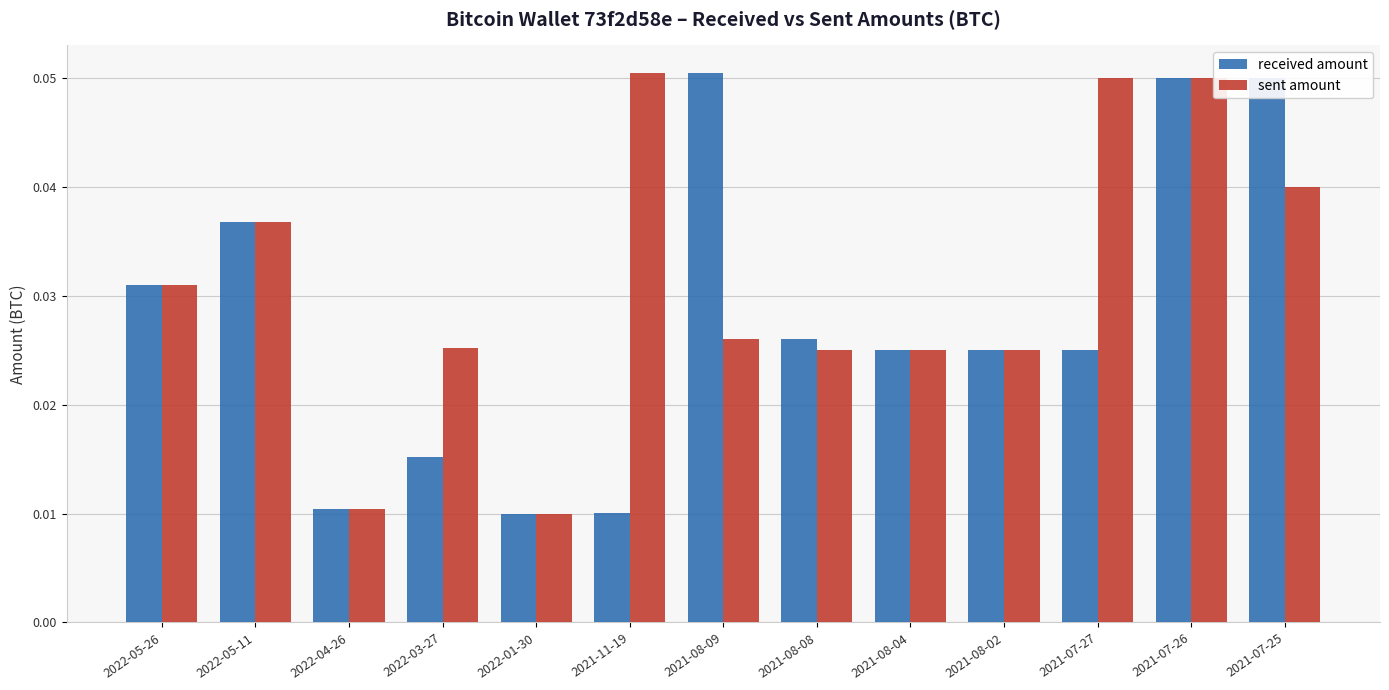

Is the value of received amount at 2022-05-26 greater than the value of sent amount at 2022-05-11?

No